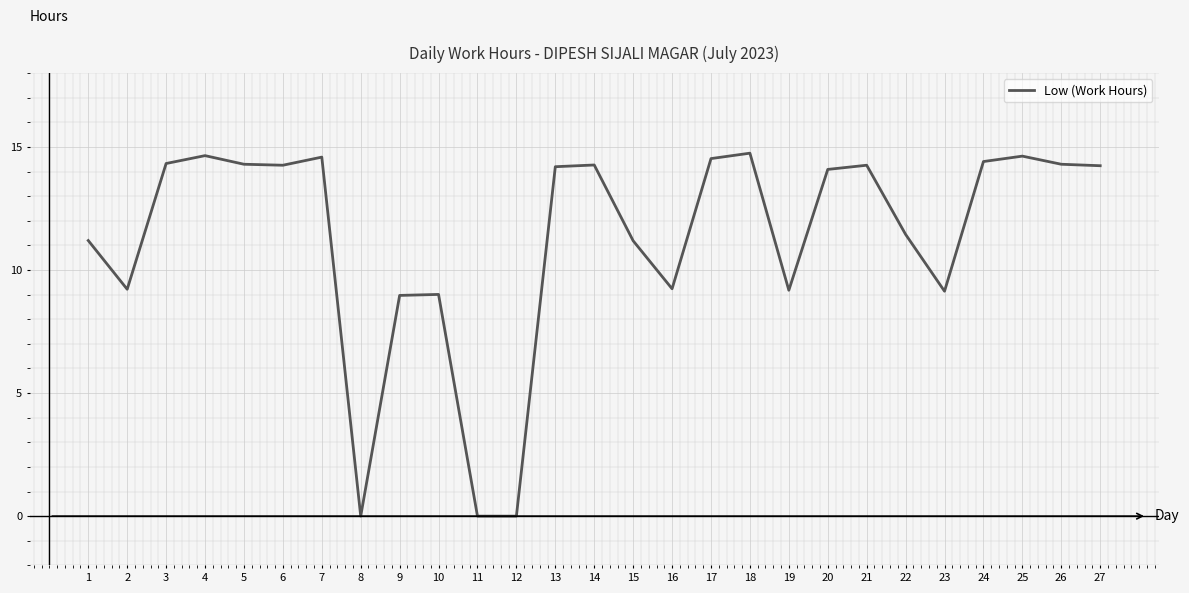

True or false: the data shows 20.5 at 4.

False